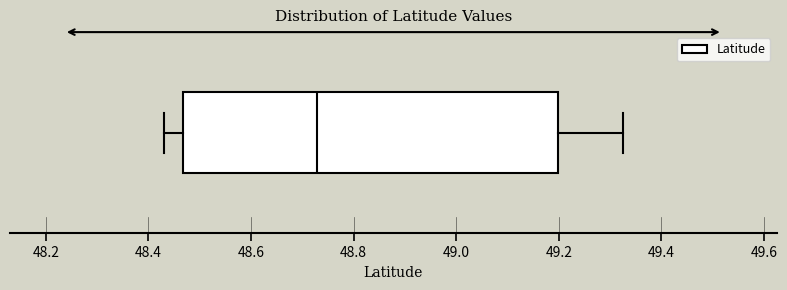

Read this box plot against the x-axis: the position of the median line, the range covered by the box, and the ends of both whiskers. The values are not printed on the chart, so give them approximately, as read against the axis.

median 48.72, box 48.46 to 49.20, whiskers 48.44 to 49.32